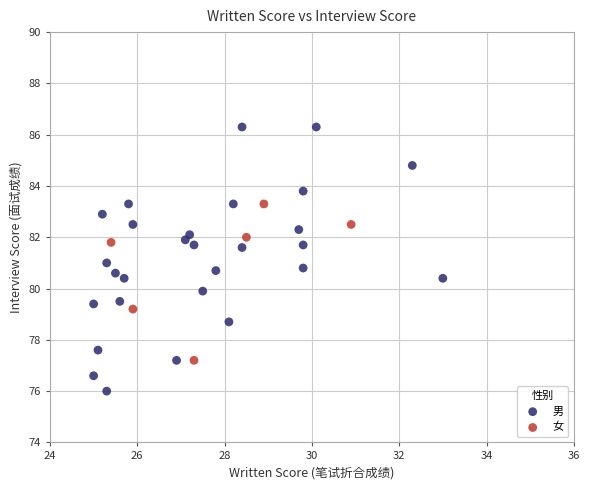

Which series reaches the minimum Y coordinate?

男